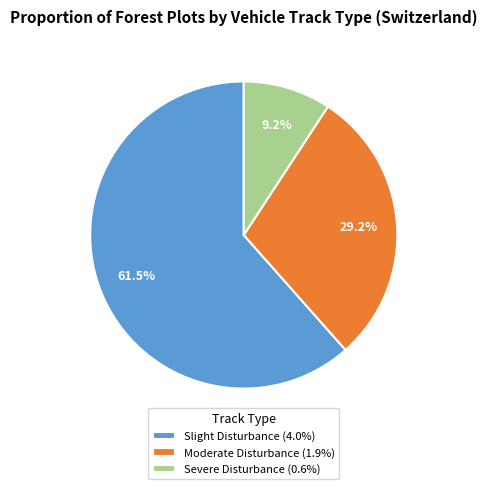

Do Severe Disturbance (0.6%) and Moderate Disturbance (1.9%) together represent more than half of the pie?

No